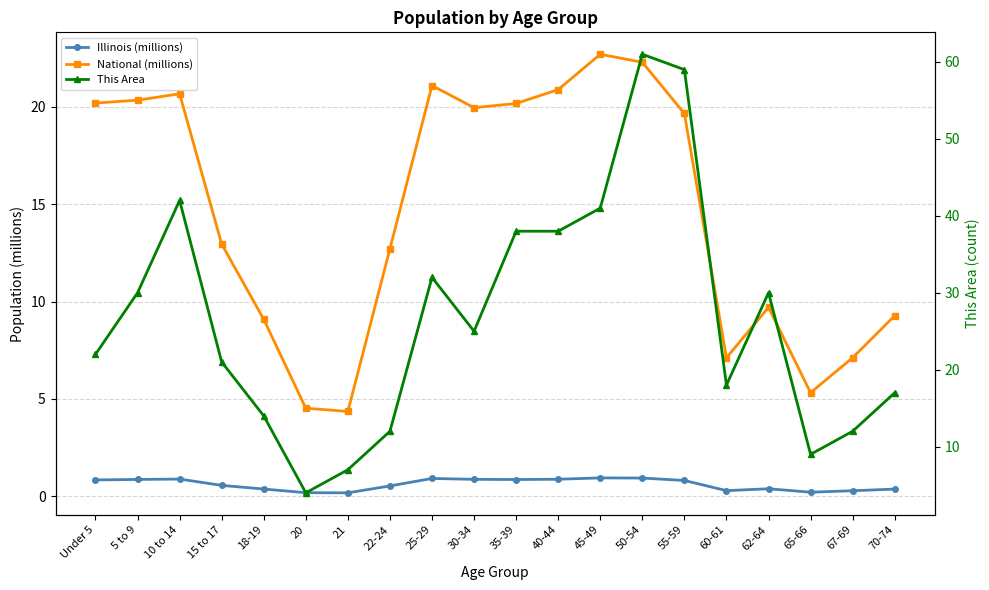

Reading right to left, list all the values displayed in this chart.

Illinois (millions): 70-74=0.4	67-69=0.3	65-66=0.2	62-64=0.4	60-61=0.3	55-59=0.8	50-54=0.9	45-49=0.9	40-44=0.9	35-39=0.9	30-34=0.9	25-29=0.9	22-24=0.5	21=0.2	20=0.2	18-19=0.4	15 to 17=0.6	10 to 14=0.9	5 to 9=0.9	Under 5=0.8
National (millions): 70-74=9.3	67-69=7.1	65-66=5.3	62-64=9.7	60-61=7.1	55-59=19.7	50-54=22.3	45-49=22.7	40-44=20.9	35-39=20.2	30-34=20.0	25-29=21.1	22-24=12.7	21=4.4	20=4.5	18-19=9.1	15 to 17=13.0	10 to 14=20.7	5 to 9=20.3	Under 5=20.2
This Area: 70-74=17.0	67-69=12.0	65-66=9.0	62-64=30.0	60-61=18.0	55-59=59.0	50-54=61.0	45-49=41.0	40-44=38.0	35-39=38.0	30-34=25.0	25-29=32.0	22-24=12.0	21=7.0	20=4.0	18-19=14.0	15 to 17=21.0	10 to 14=42.0	5 to 9=30.0	Under 5=22.0